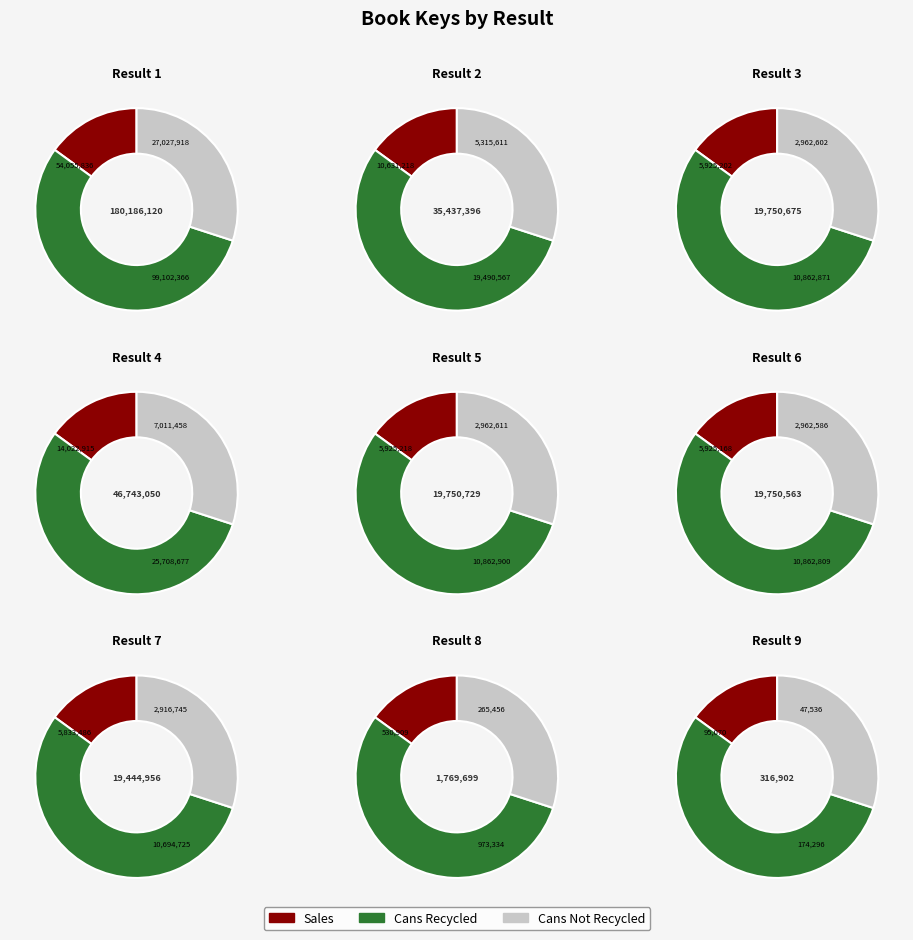

Rank the categories by value from highest to lowest.

1, 4, 2, 5, 3, 6, 7, 8, 9